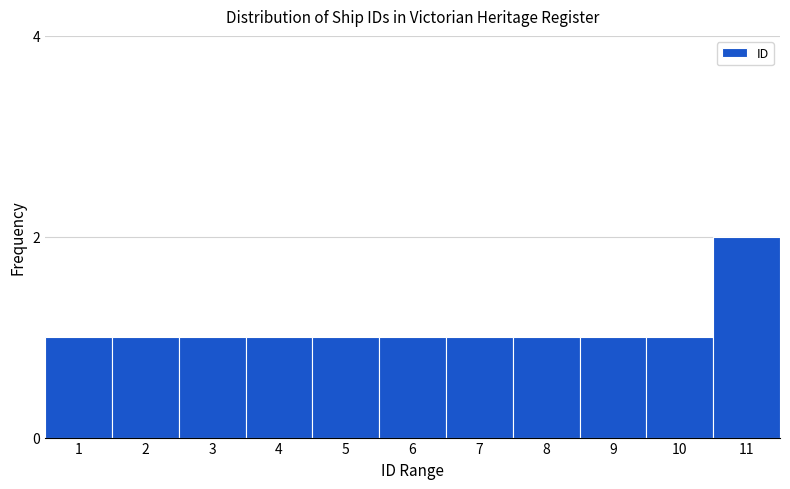

Reading left to right, list all the values displayed in this chart.

1	1	1	1	1	1	1	1	1	1	2